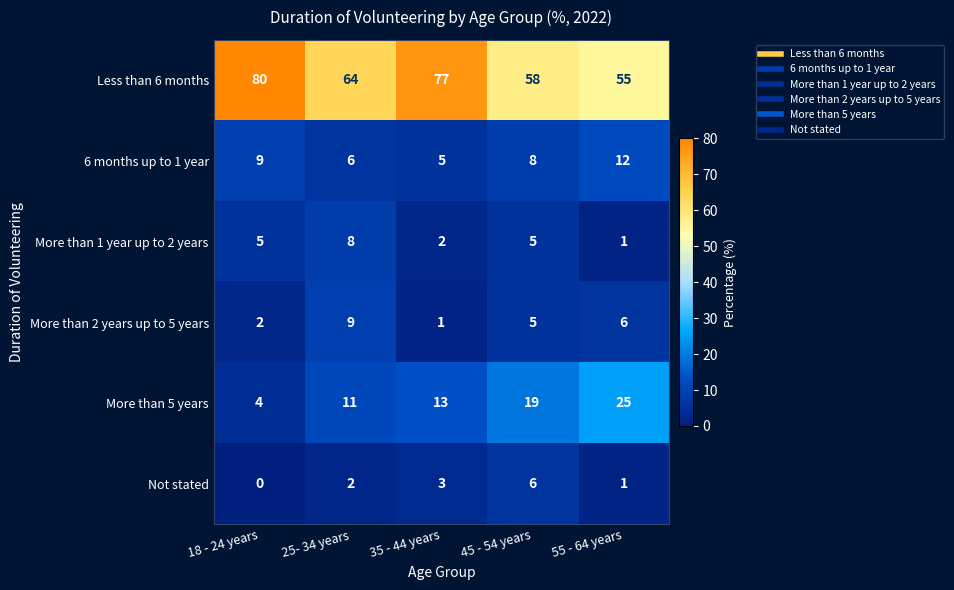

What is the total value across all series at 35 - 44 years?

101